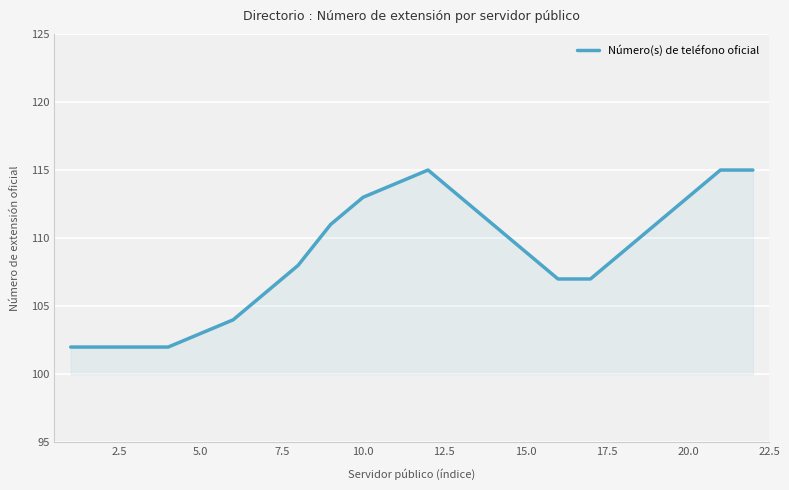

What is the greatest value displayed?

115